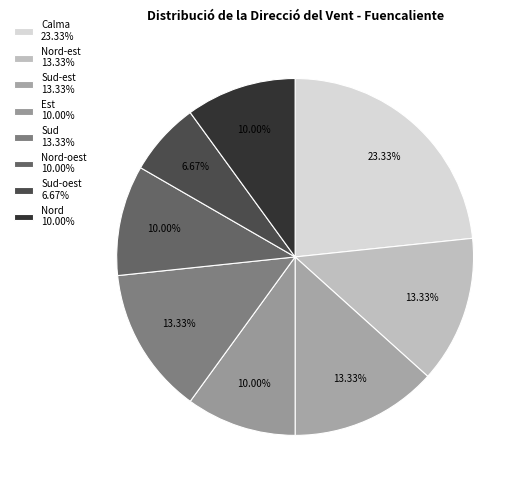

To the nearest percent, what is the average slice percentage?

12%